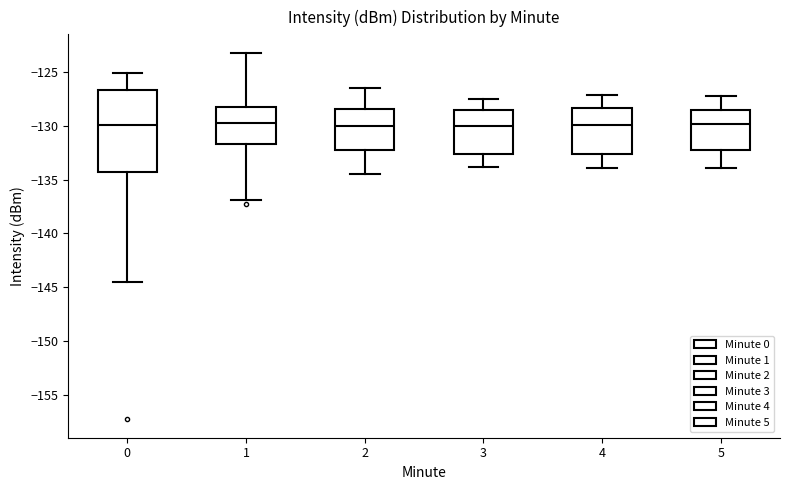

Comparing the boxes themselves (not the whiskers), which one is the tallest?

0